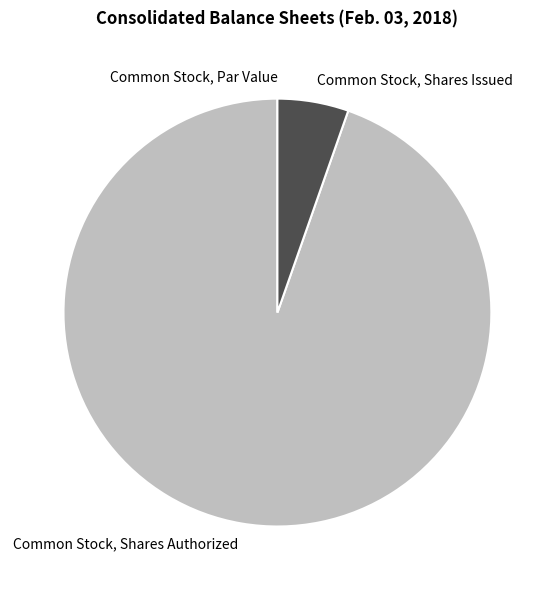

Is it true that Common Stock, Shares Issued is 15% of the pie?

False